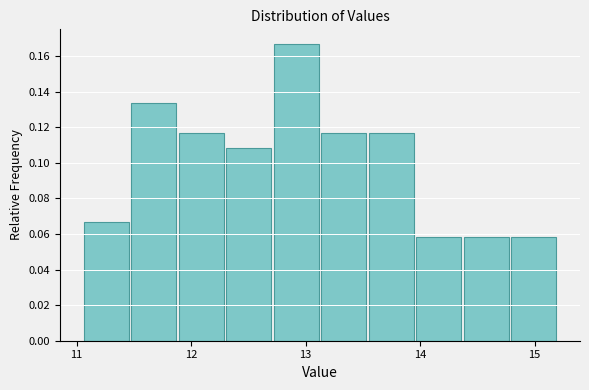

Over which range of the x-axis is the bar tallest?

12.7 to 13.1